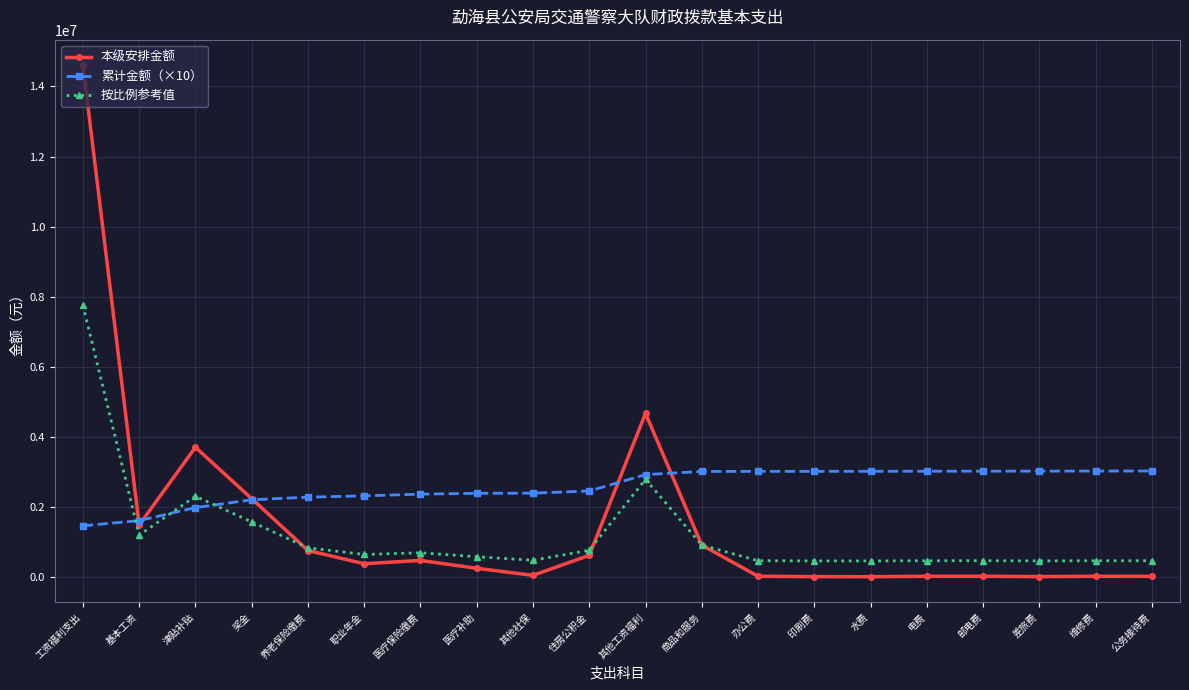

What position from the left is 其他社保?

9